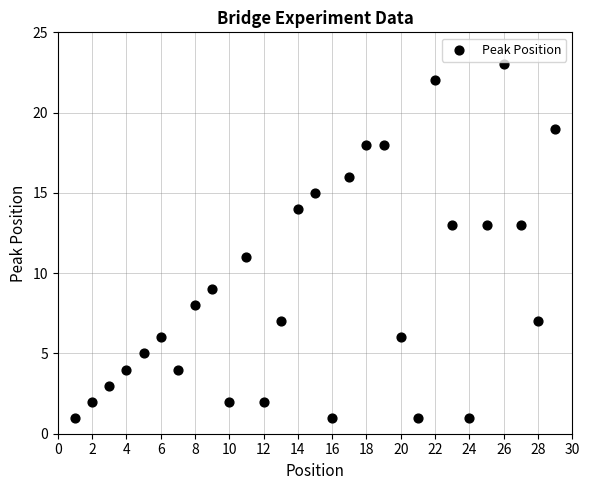

What is the range of Y values (max minus min)?

22